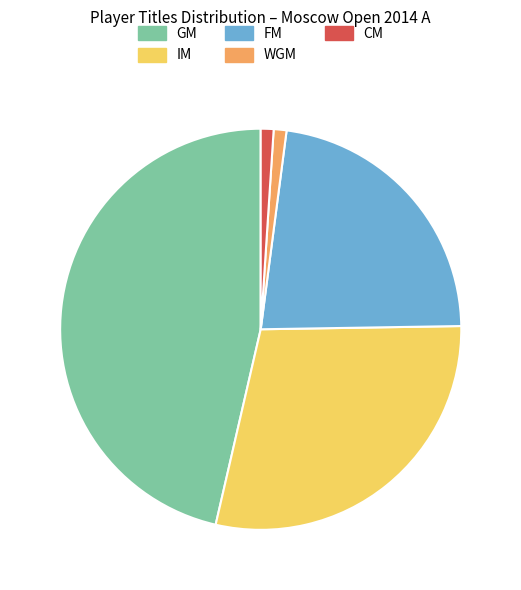

Does CM account for over 50% of the chart?

No